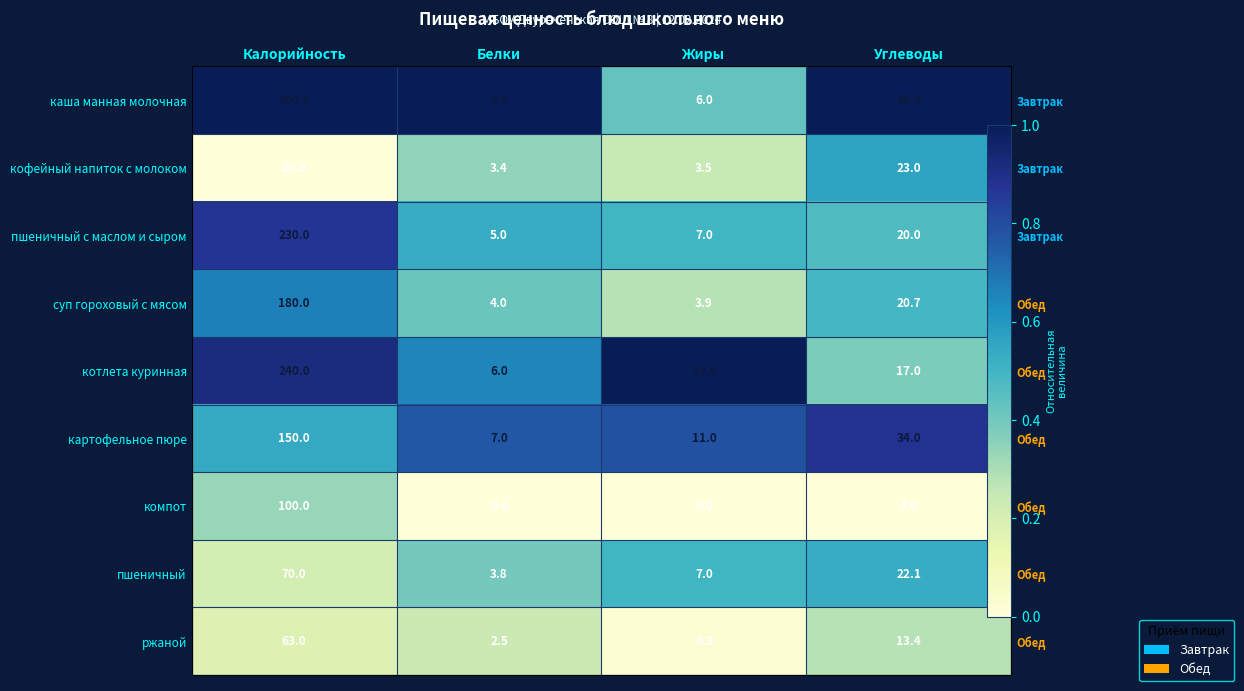

At how many categories does at least one series exceed 0?

4